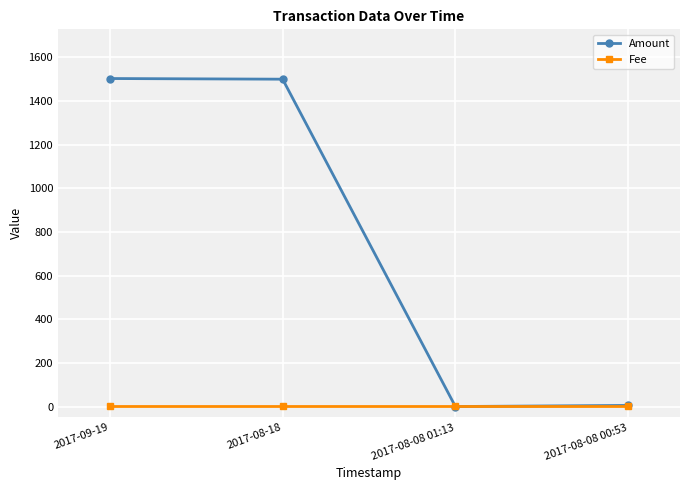

List the series in order of their peak value, lowest first.

Fee, Amount